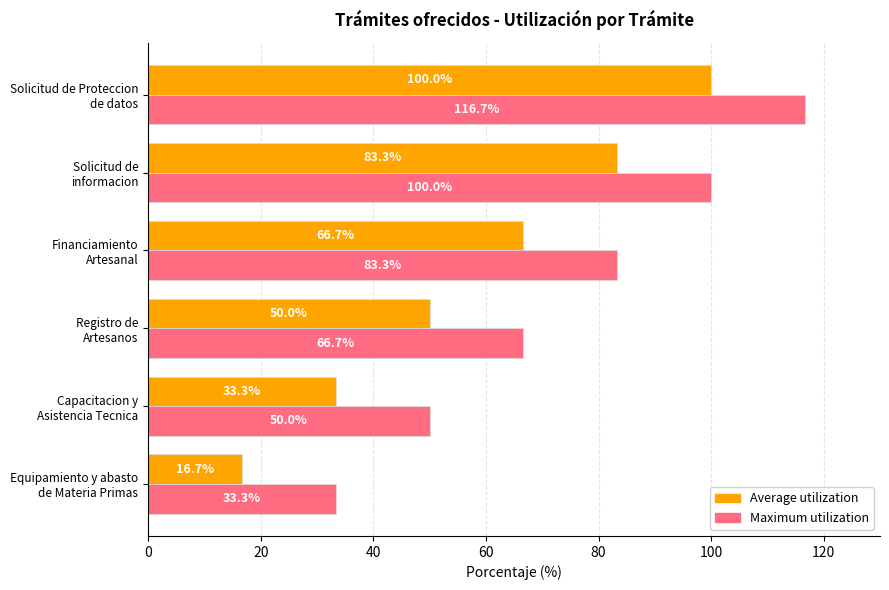

How many Maximum utilization values are between 50 and 100?

4